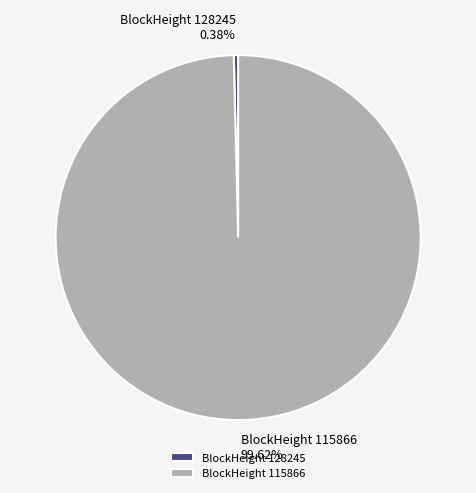

Combined, do BlockHeight 128245 and BlockHeight 115866 account for over 50%?

Yes